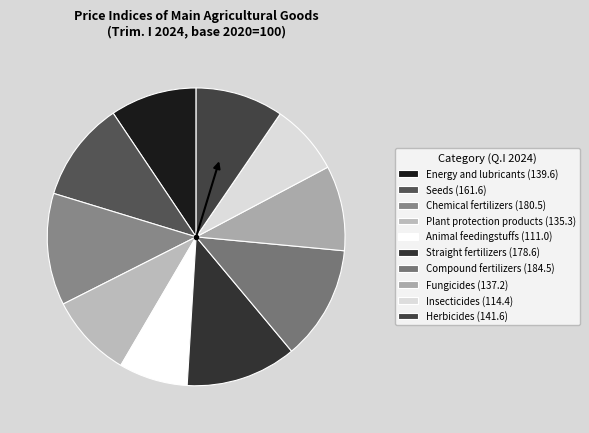

Rank the categories by value from highest to lowest.

Compound fertilizers, Chemical fertilizers, Straight fertilizers, Seeds, Herbicides, Energy and lubricants, Fungicides, Plant protection products, Insecticides, Animal feedingstuffs